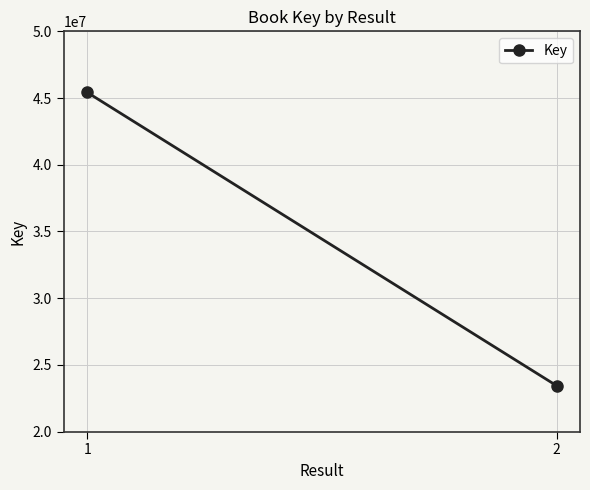

The value at 1 is 45423569. True or false?

True